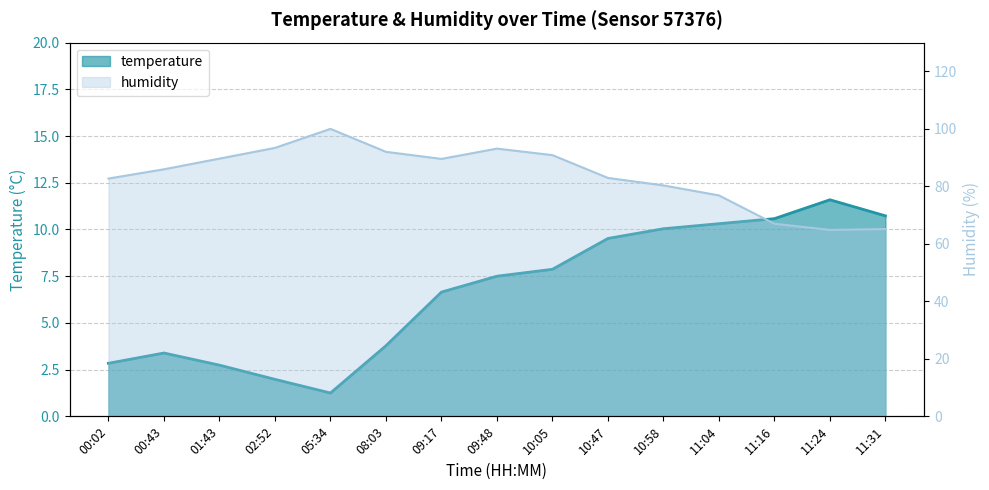

At how many categories does at least one series exceed 29?

15